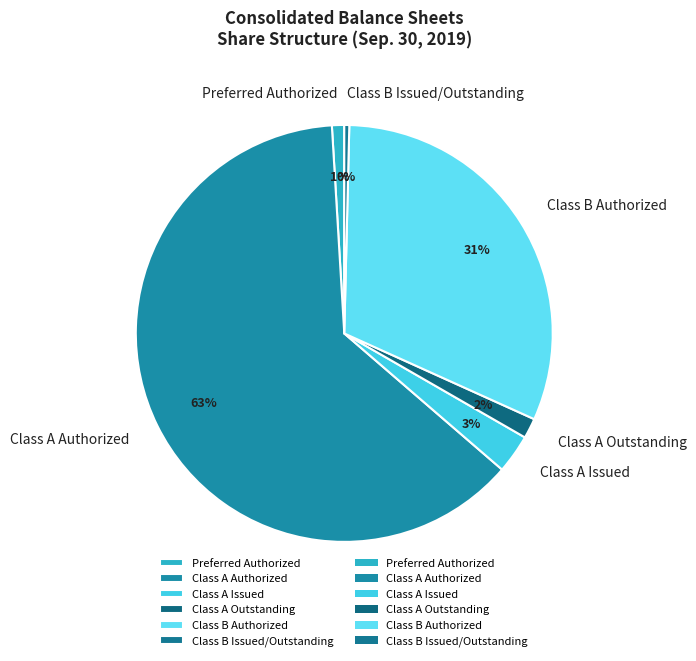

Does Class A Authorized account for over 50% of the chart?

Yes